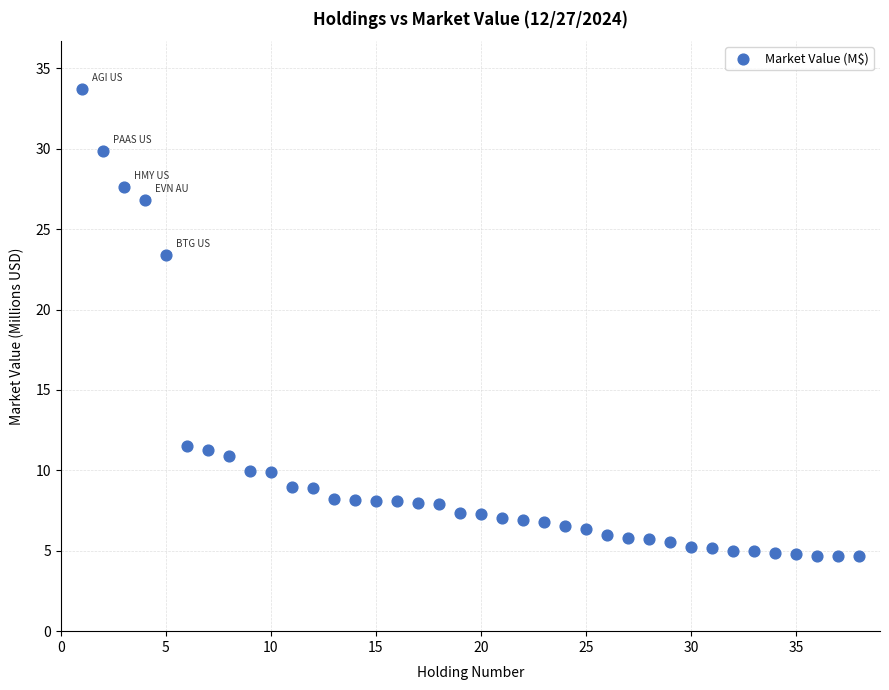

What is the range of X values (max minus min)?

37.0